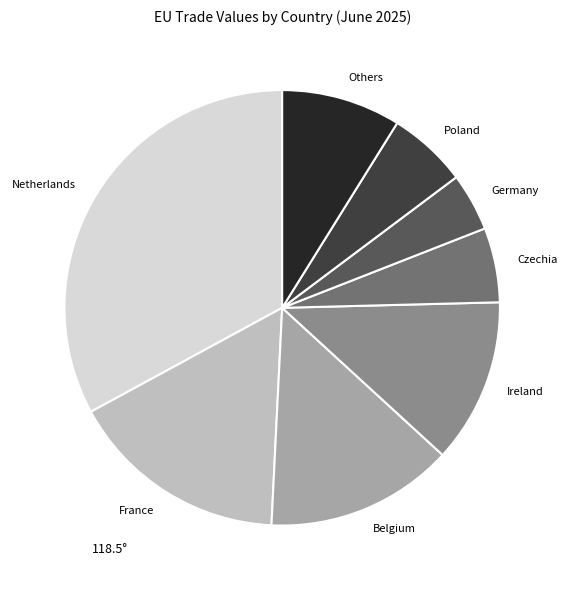

Is there any slice that represents more than half of the pie?

No